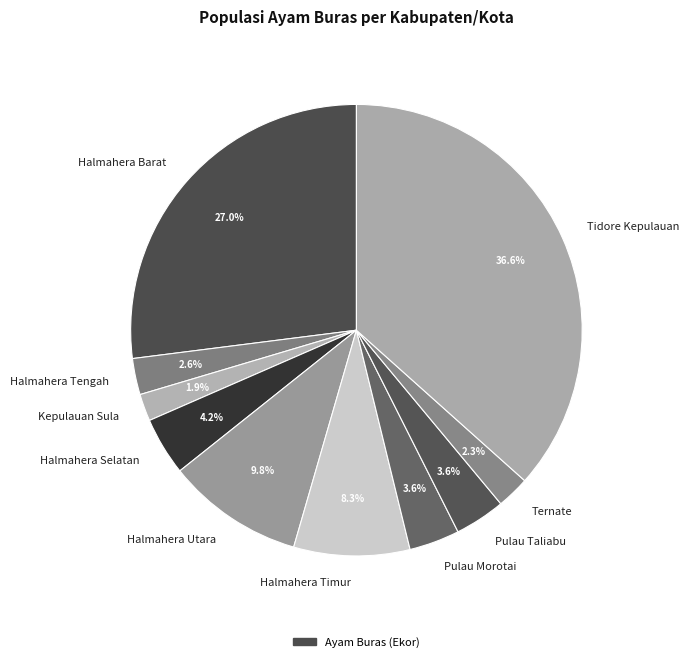

Combined, do Halmahera Selatan and Kepulauan Sula account for over 50%?

No